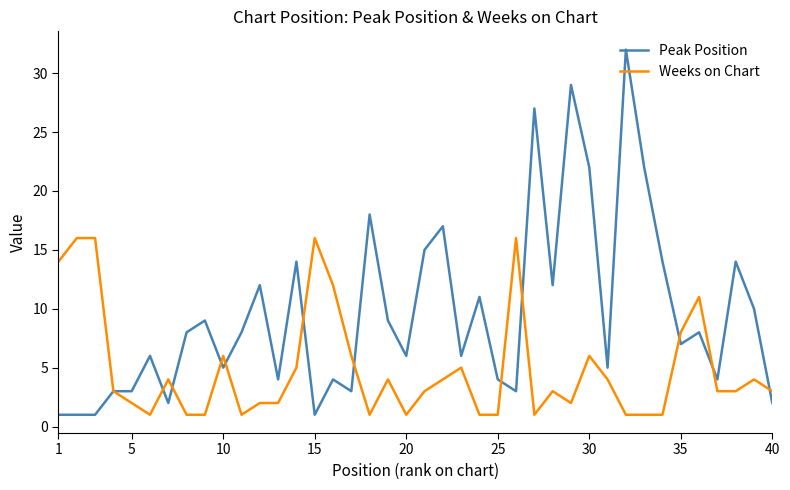

True or false: Weeks on Chart and Peak Position cross at least once.

True